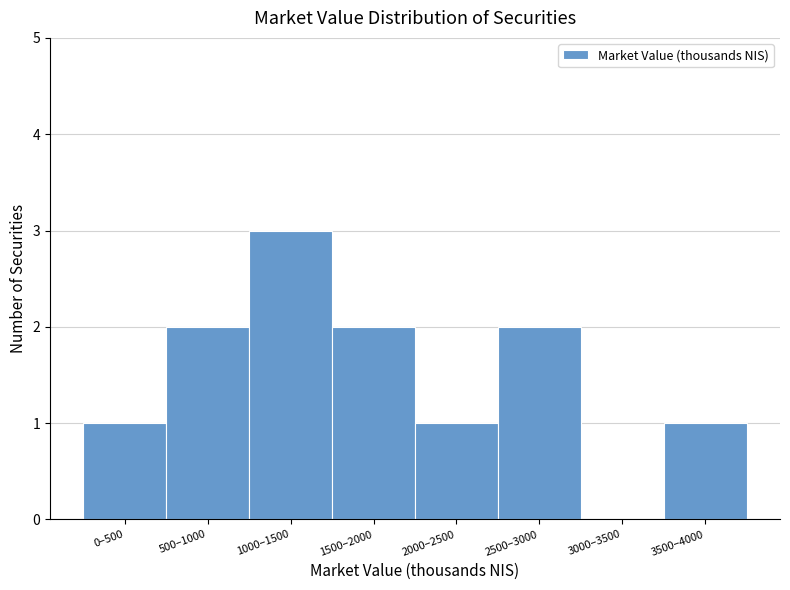

Reading left to right, transcribe all the data shown in this chart.

0–500=1	500–1000=2	1000–1500=3	1500–2000=2	2000–2500=1	2500–3000=2	3000–3500=0	3500–4000=1